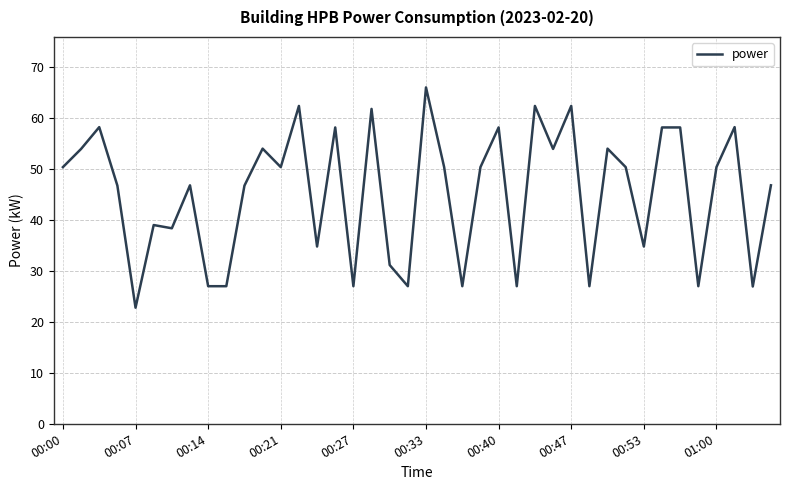

What is the maximum value shown in the chart?

66.0